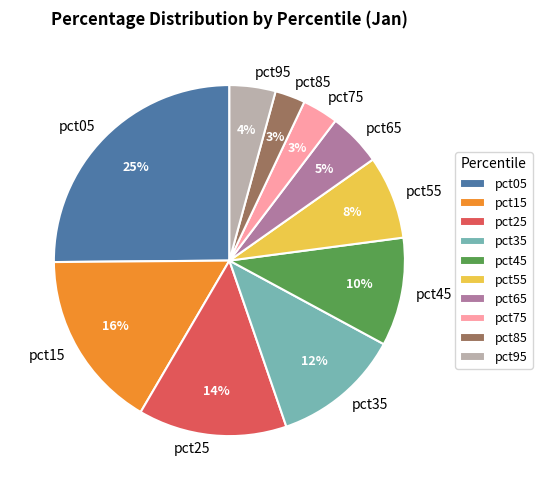

To the nearest percent, what percentage of the pie is pct35?

12%